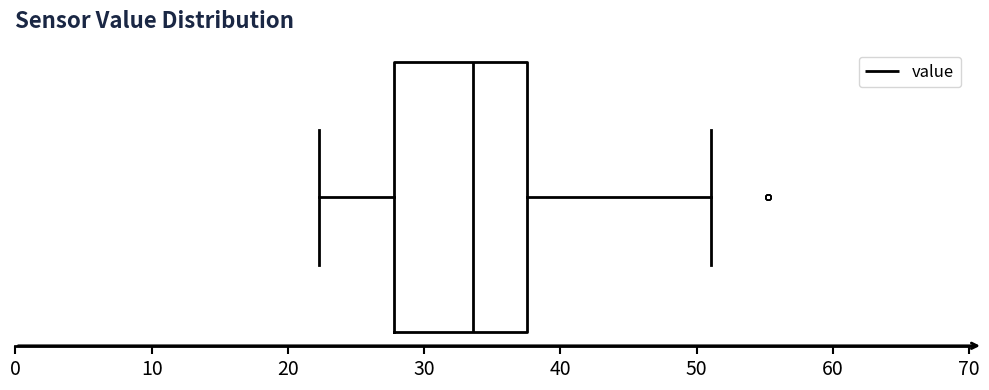

Where does the right whisker of the box end on the x-axis? The values are not printed on the chart, so give them approximately, as read against the axis.

51